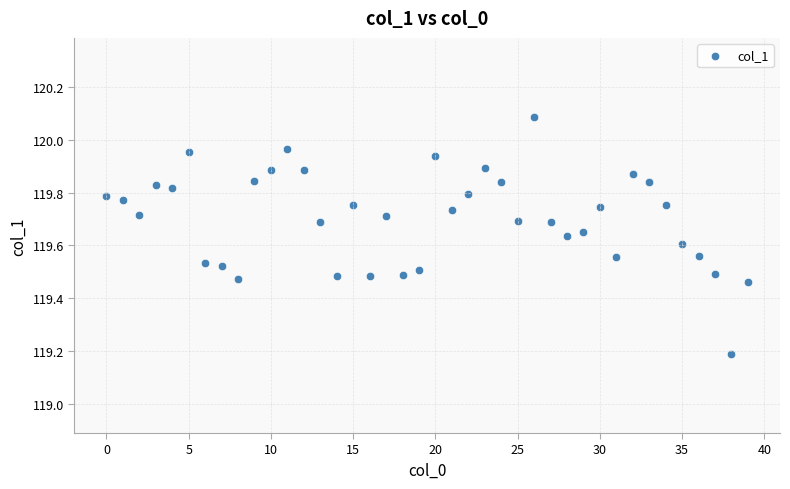

What Y value in the scatter plot is closest to 119?

119.2